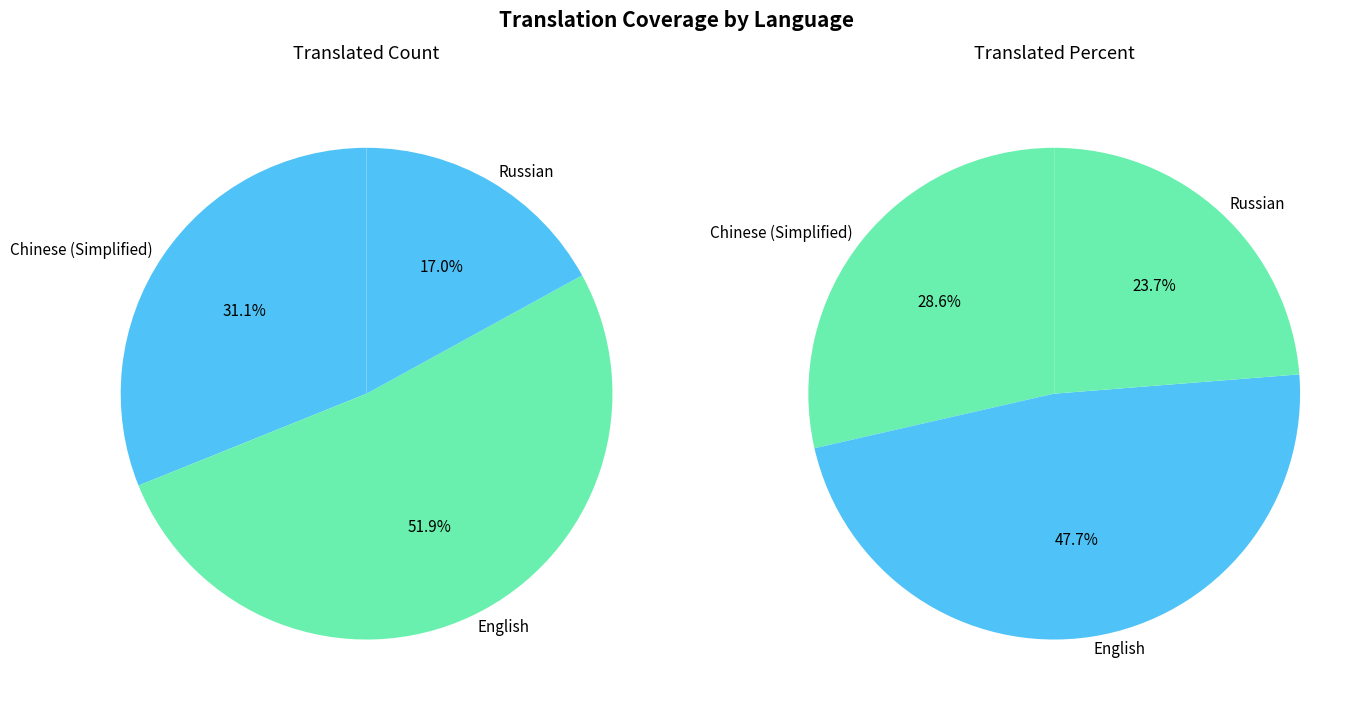

Which category accounts for the majority?

English